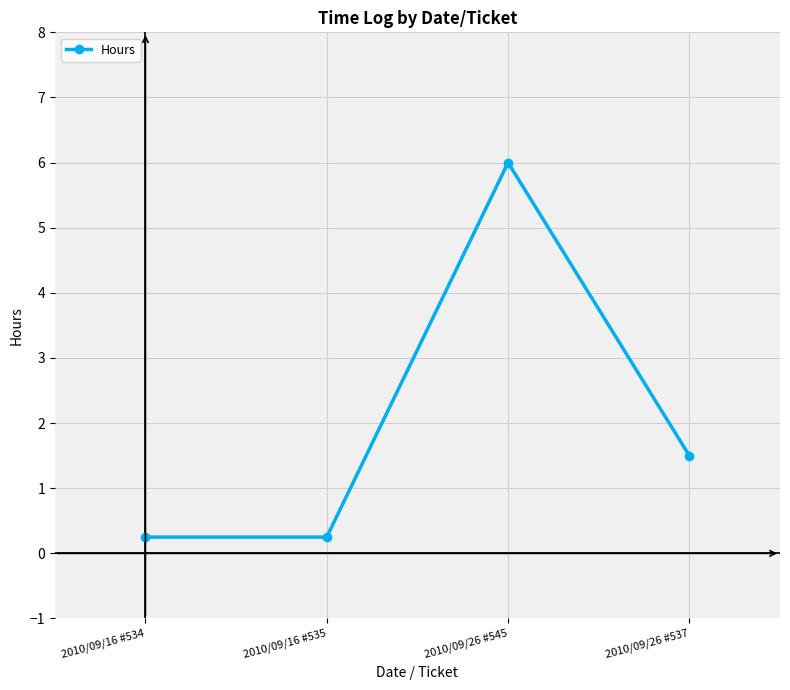

Approximately how many times larger is the value at 2010/09/16 #535 compared to 2010/09/26 #537?

0.2